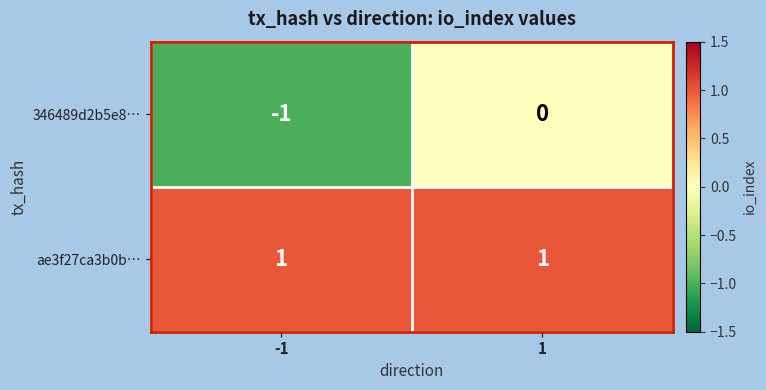

At how many categories does at least one series exceed 0?

2